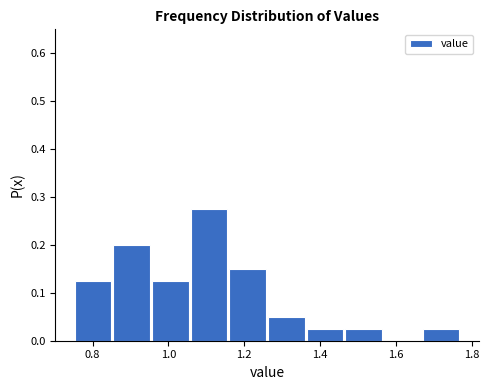

Over which range of the x-axis is the bar tallest?

1.056 to 1.158